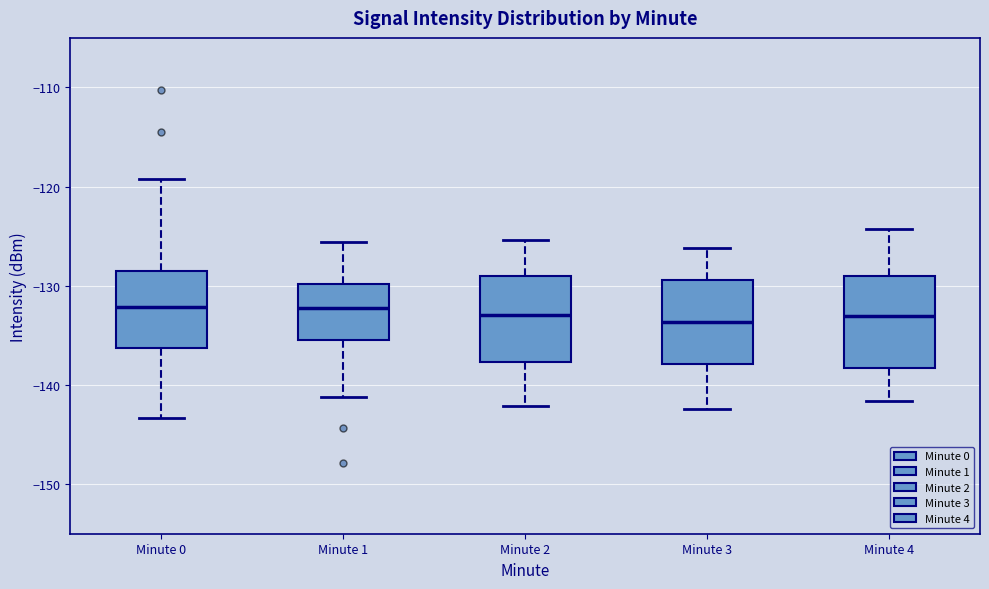

Reading left to right, read every box against the y-axis: the position of its median line, the range the box covers, and the ends of its whiskers. The values are not printed on the chart, so give them approximately, as read against the axis.

Minute 0: median -132, box -136 to -129, whiskers -143 to -119
Minute 1: median -132, box -135 to -130, whiskers -141 to -126
Minute 2: median -133, box -138 to -129, whiskers -142 to -125
Minute 3: median -134, box -138 to -129, whiskers -142 to -126
Minute 4: median -133, box -138 to -129, whiskers -142 to -124